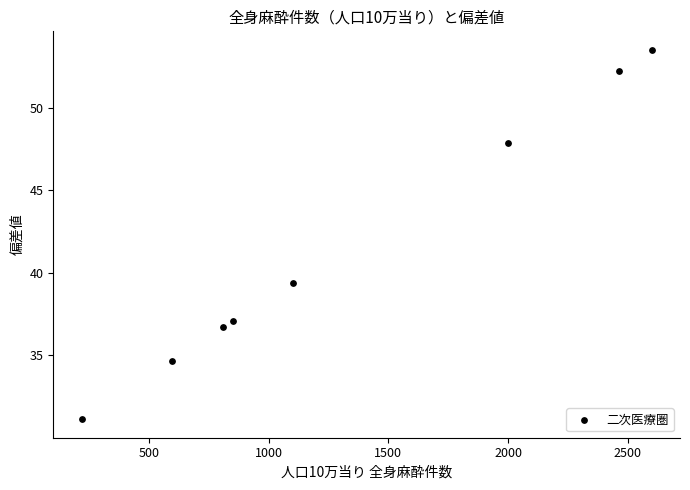

What Y value in the scatter plot is closest to 42?

39.4